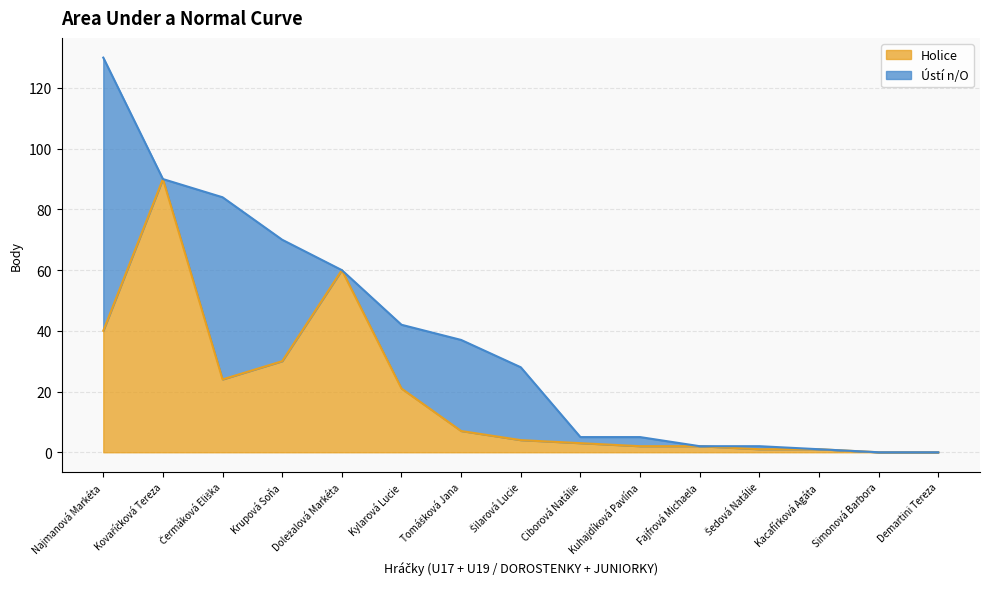

Reading right to left, transcribe all the data shown in this chart.

0	0	1	1	2	2	3	4	7	21	60	30	24	90	40